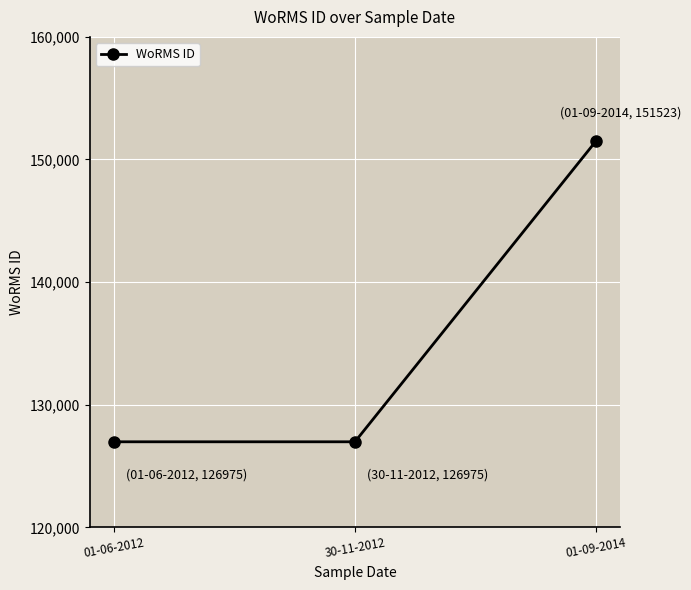

What is the minimum value shown in the chart?

126975